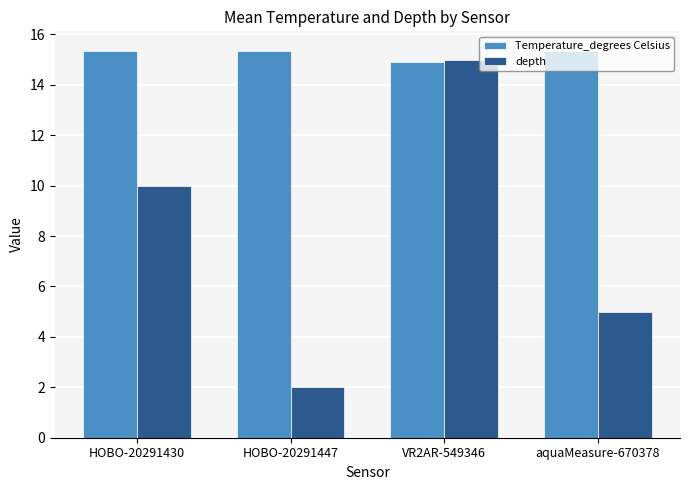

What is the difference between the maximum and minimum values in the depth series?

13.0